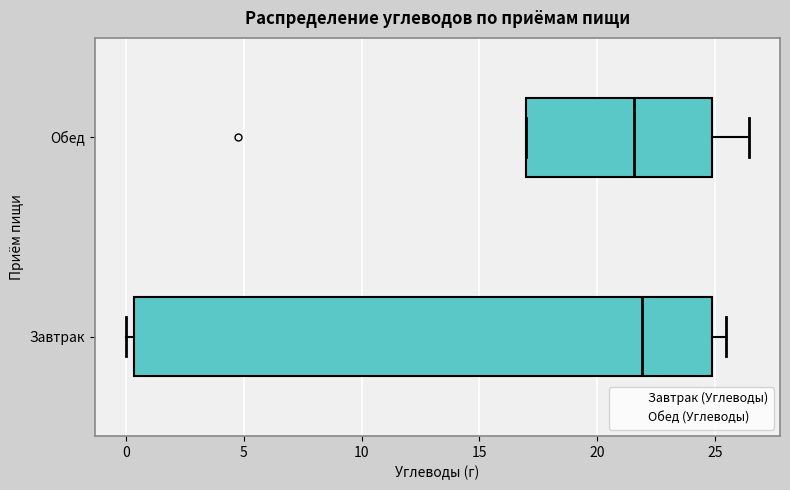

Reading bottom to top, transcribe this box plot: for each box, give where its median line is, the range the box spans, and where its two whiskers end, as read against the x-axis. The values are not printed on the chart, so give them approximately, as read against the axis.

Завтрак: median 22.0, box 0.5 to 25.0, whiskers 0.0 to 25.5
Обед: median 21.5, box 17.0 to 25.0, whiskers 17.0 to 26.5